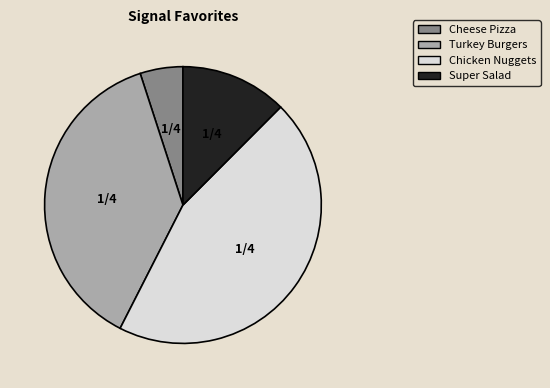

Rank the categories by value from lowest to highest.

Cheese Pizza, Super Salad, Turkey Burgers, Chicken Nuggets